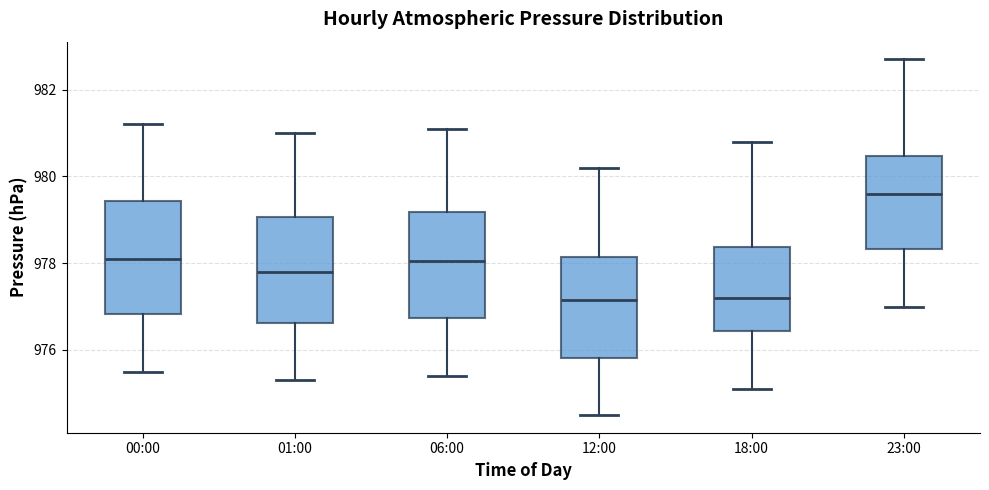

Reading left to right, transcribe this box plot: for each box, give where its median line is, the range the box spans, and where its two whiskers end, as read against the y-axis. The values are not printed on the chart, so give them approximately, as read against the axis.

00:00: median 978.2, box 976.8 to 979.4, whiskers 975.6 to 981.2
01:00: median 977.8, box 976.6 to 979.0, whiskers 975.4 to 981.0
06:00: median 978.0, box 976.8 to 979.2, whiskers 975.4 to 981.2
12:00: median 977.2, box 975.8 to 978.2, whiskers 974.6 to 980.2
18:00: median 977.2, box 976.4 to 978.4, whiskers 975.2 to 980.8
23:00: median 979.6, box 978.4 to 980.4, whiskers 977.0 to 982.8